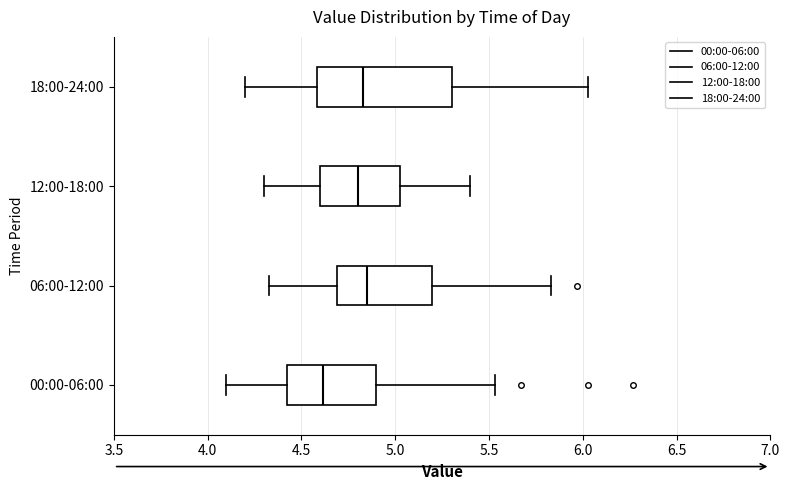

Reading bottom to top, transcribe this box plot: for each box, give where its median line is, the range the box spans, and where its two whiskers end, as read against the x-axis. The values are not printed on the chart, so give them approximately, as read against the axis.

00:00-06:00: median 4.60, box 4.40 to 4.90, whiskers 4.10 to 5.55
06:00-12:00: median 4.85, box 4.70 to 5.20, whiskers 4.35 to 5.85
12:00-18:00: median 4.80, box 4.60 to 5.05, whiskers 4.30 to 5.40
18:00-24:00: median 4.85, box 4.60 to 5.30, whiskers 4.20 to 6.05